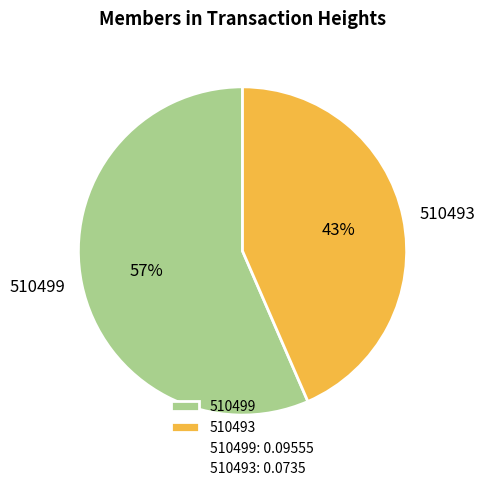

Does 510493 account for over 50% of the chart?

No